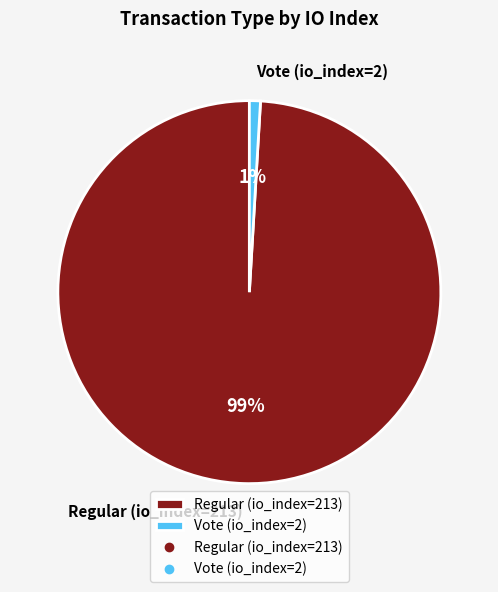

The Vote (io_index=2) slice represents 1% of the pie. True or false?

True